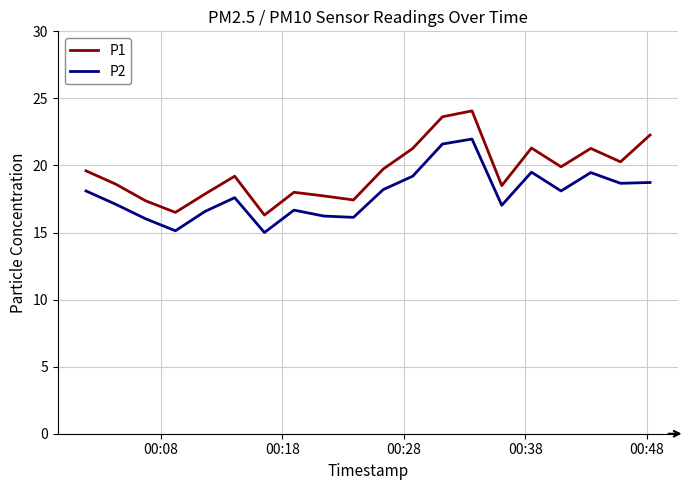

What is the difference between the maximum and minimum values in the P1 series?

7.8